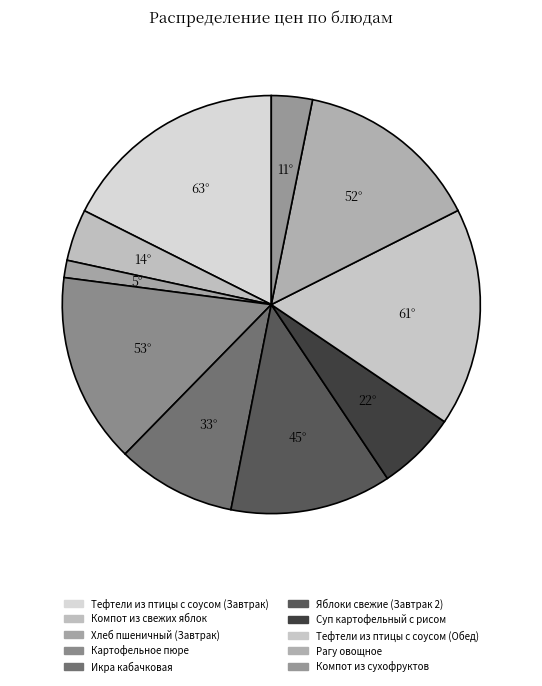

Rank the categories by value from highest to lowest.

Тефтели из птицы с соусом (Завтрак), Тефтели из птицы с соусом (Обед), Картофельное пюре, Рагу овощное, Яблоки свежие (Завтрак 2), Икра кабачковая, Суп картофельный с рисом, Компот из свежих яблок, Компот из сухофруктов, Хлеб пшеничный (Завтрак)